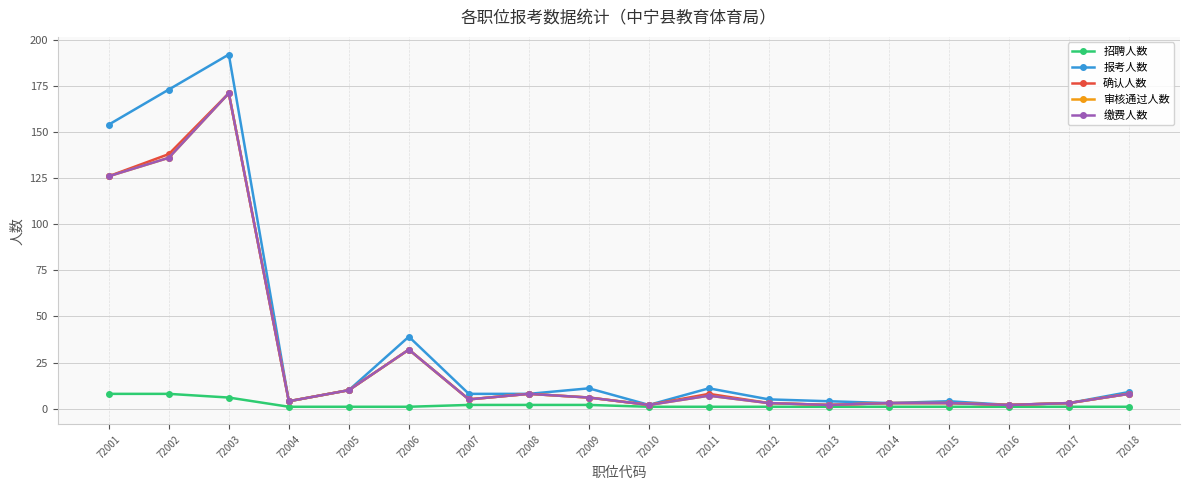

Reading right to left, transcribe all the data shown in this chart.

招聘人数: 1	1	1	1	1	1	1	1	1	2	2	2	1	1	1	6	8	8
报考人数: 9	3	2	4	3	4	5	11	2	11	8	8	39	10	4	192	173	154
确认人数: 8	3	2	3	3	2	3	8	2	6	8	5	32	10	4	171	138	126
审核通过人数: 8	3	2	3	3	2	3	7	2	6	8	5	32	10	4	171	136	126
缴费人数: 8	3	2	3	3	2	3	7	2	6	8	5	32	10	4	171	136	126